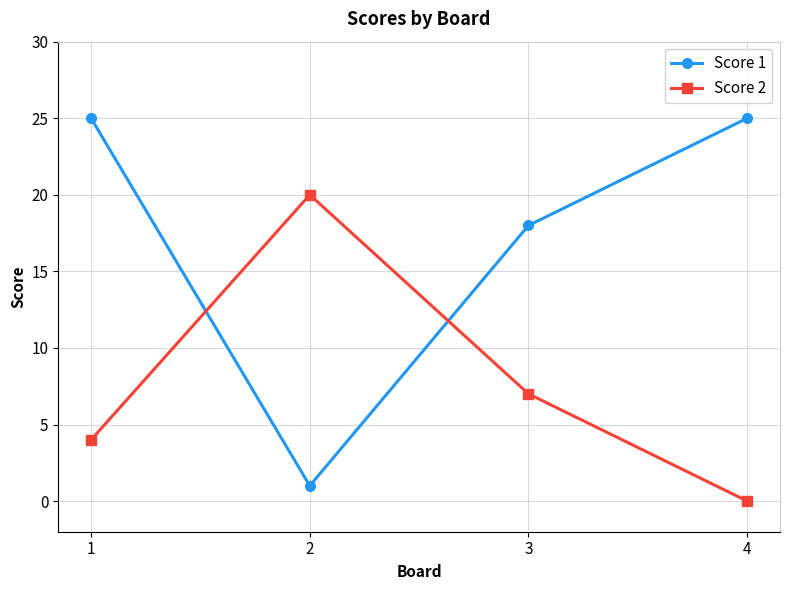

List the series in order of their peak value, highest first.

Score 1, Score 2